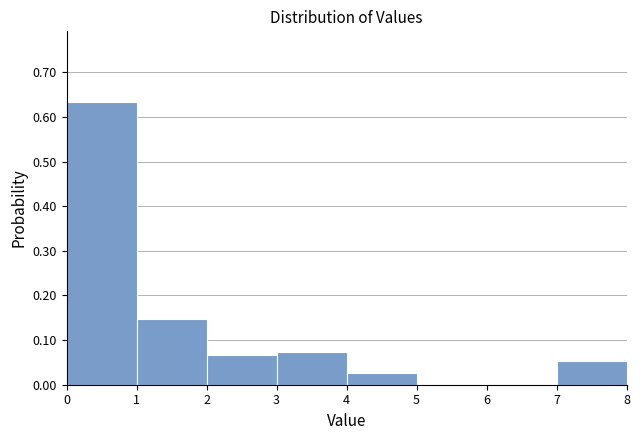

Reading left to right, list every bar in this chart as the range it spans on the x-axis followed by its height. The values are not printed on the chart, so give them approximately, as read against the axis.

0 to 1: 0.63
1 to 2: 0.15
2 to 3: 0.07
3 to 4: 0.07
4 to 5: 0.03
5 to 6: 0
6 to 7: 0
7 to 8: 0.05